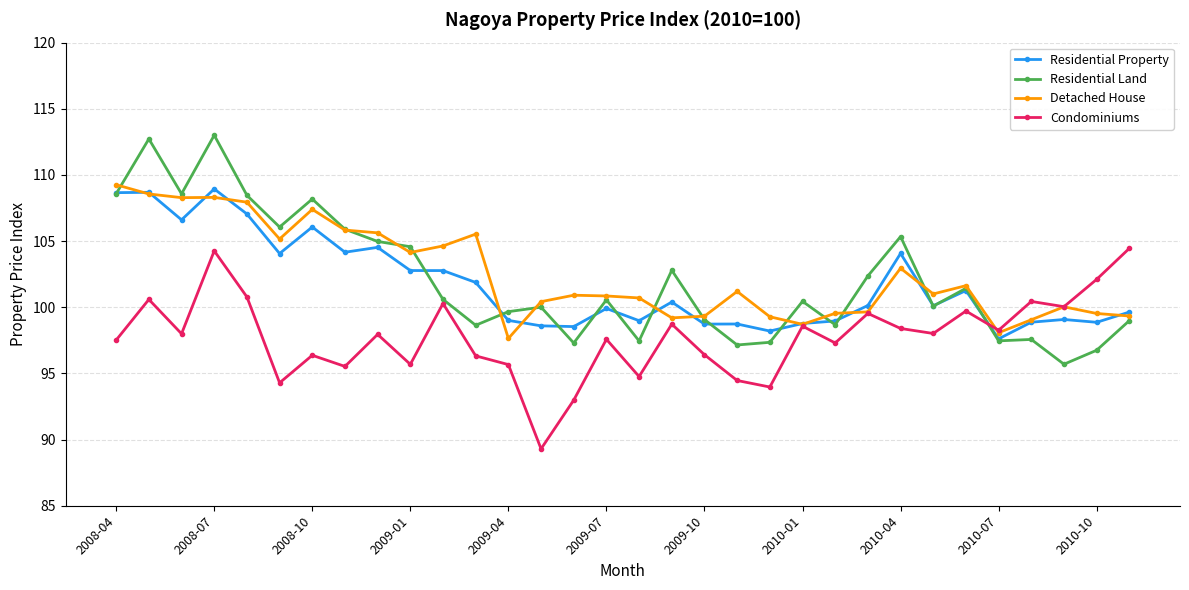

Count the number of data series in this chart.

4